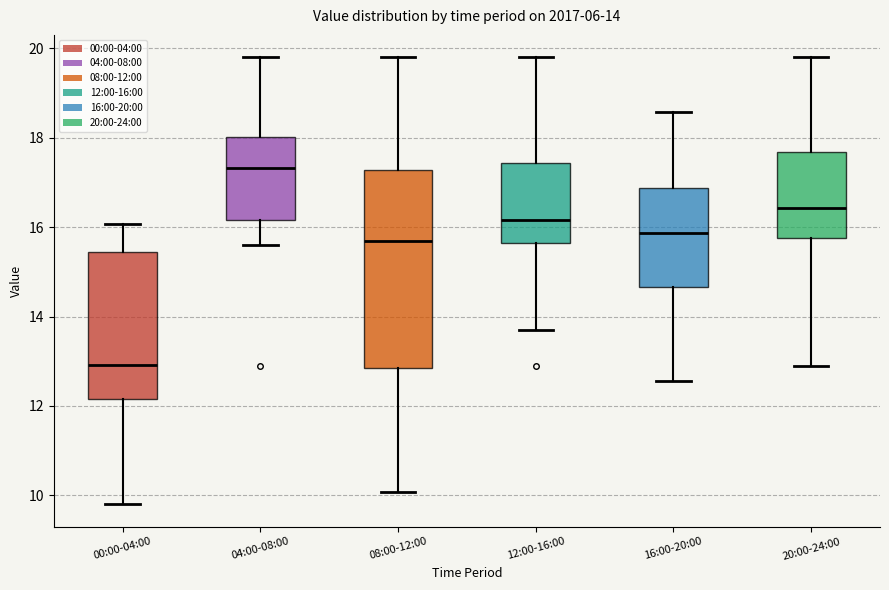

Which box's median line is the highest?

04:00-08:00